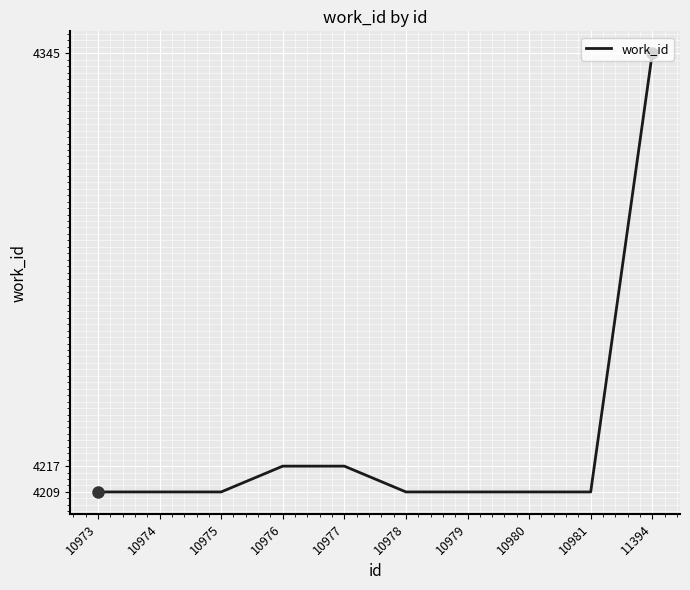

Between 10975 and 10976, which is larger?

10976